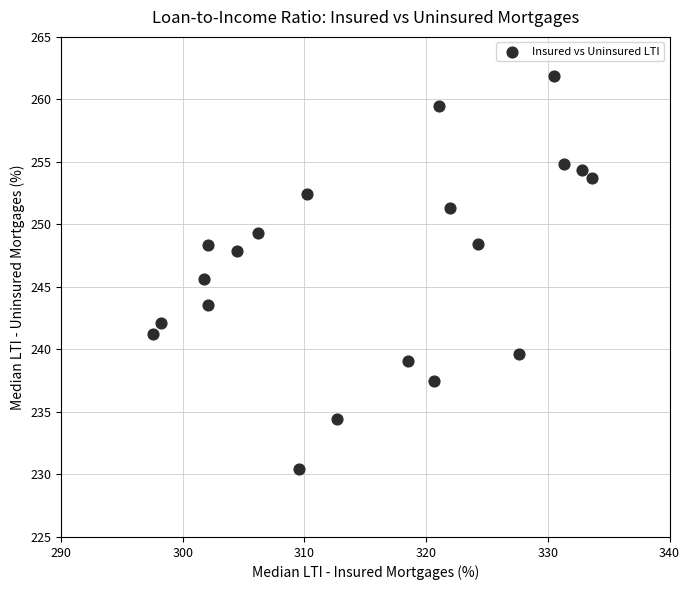

What is the range of X values (max minus min)?

36.1